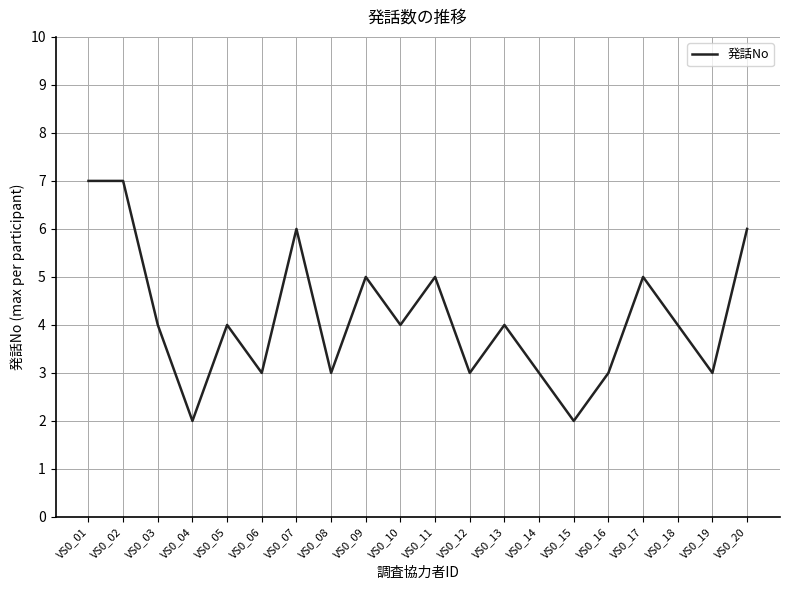

How many distinct data groups are displayed?

1